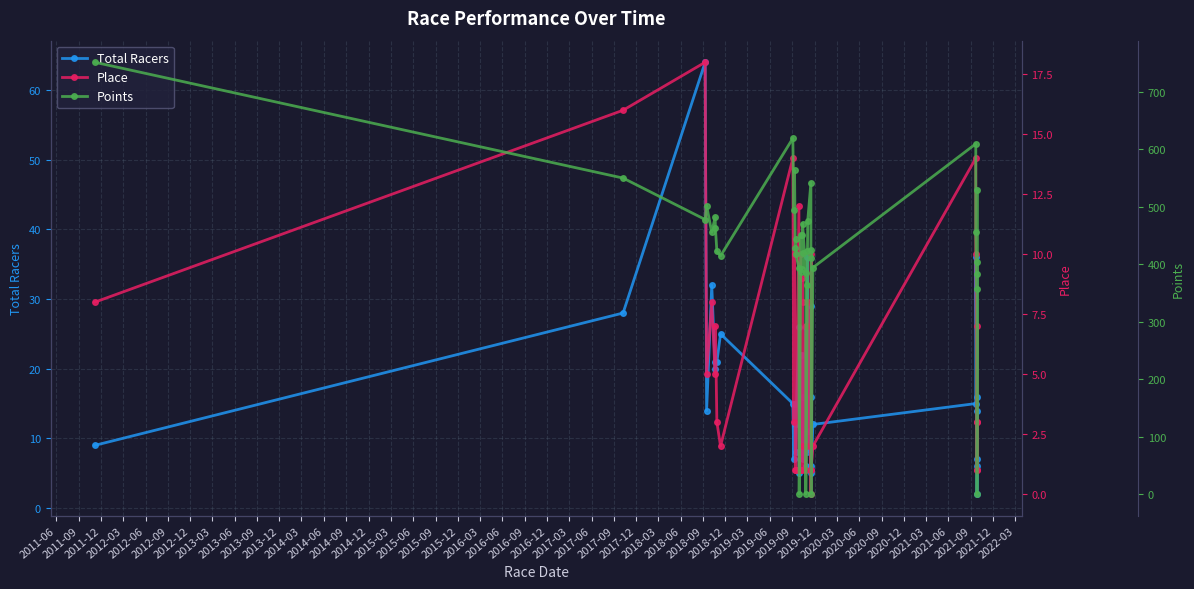

Which series changed the most between 2015-03 and 2016-06?

Points